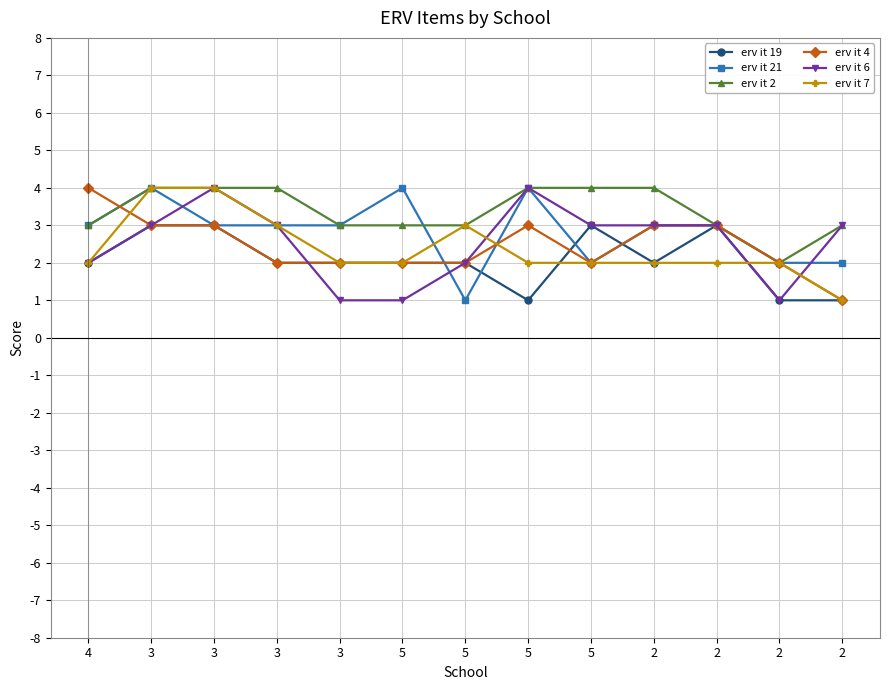

What is the sum of all erv it 6 values?

33